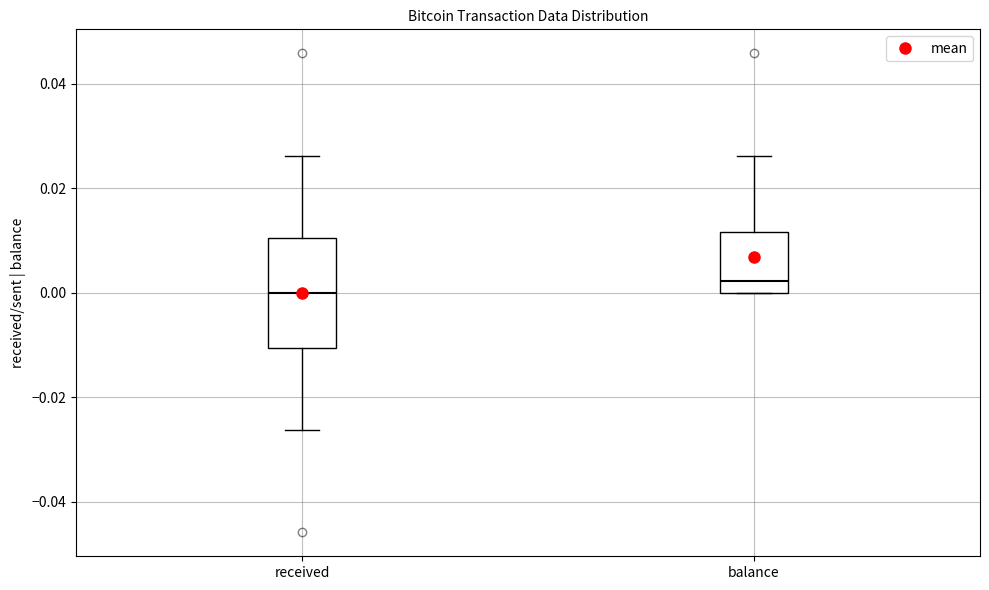

Reading left to right, read every box against the y-axis: the position of its median line, the range the box covers, and the ends of its whiskers. The values are not printed on the chart, so give them approximately, as read against the axis.

received: median 0.000, box -0.010 to 0.010, whiskers -0.026 to 0.026
balance: median 0.002, box 0.000 to 0.012, whiskers 0.000 to 0.026